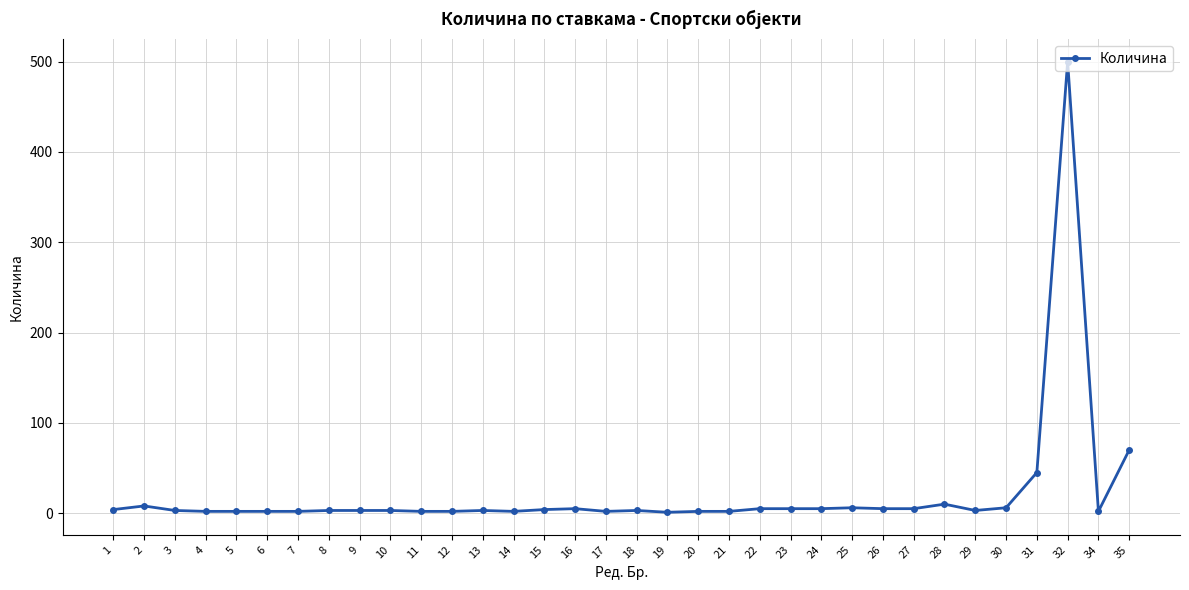

What is the maximum value shown in the chart?

500